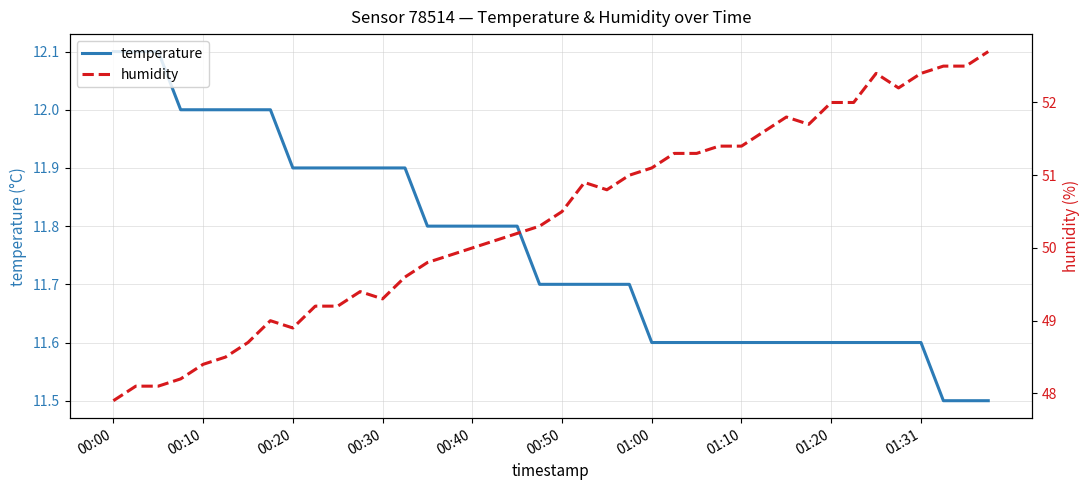

List the series in order of their peak value, highest first.

humidity, temperature